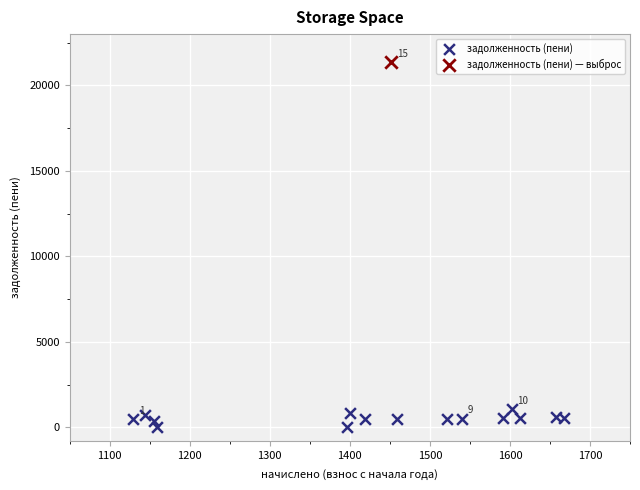

What are all the series names shown in the legend?

задолженность (пени), задолженность (пени) — выброс